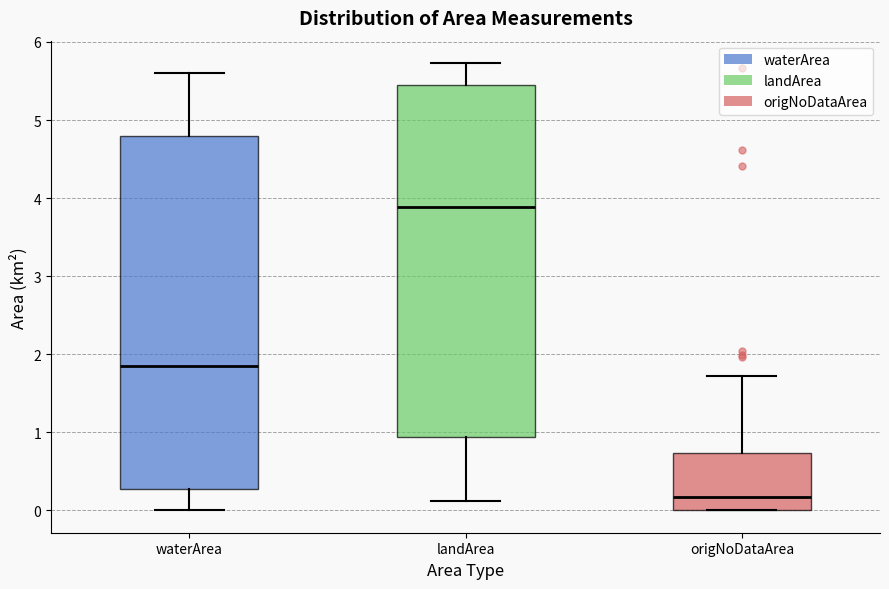

Where is the lower edge of the box for origNoDataArea on the y-axis? The values are not printed on the chart, so give them approximately, as read against the axis.

0.0